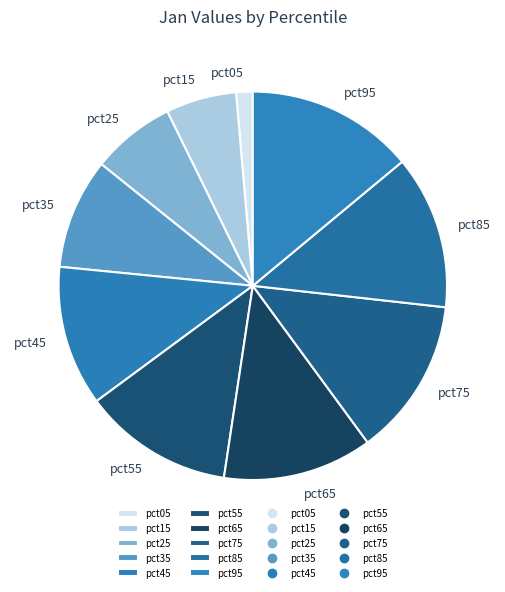

Is there a majority slice in this chart?

No